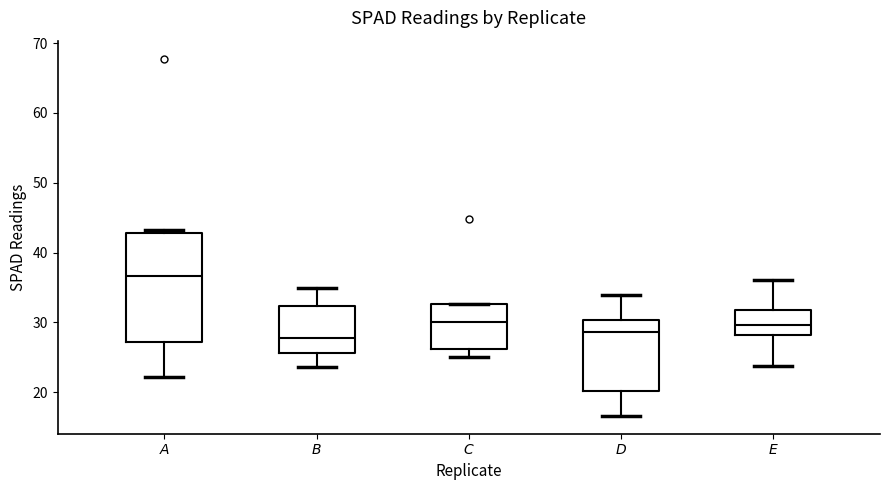

Comparing the boxes themselves (not the whiskers), which one is the tallest?

$A$